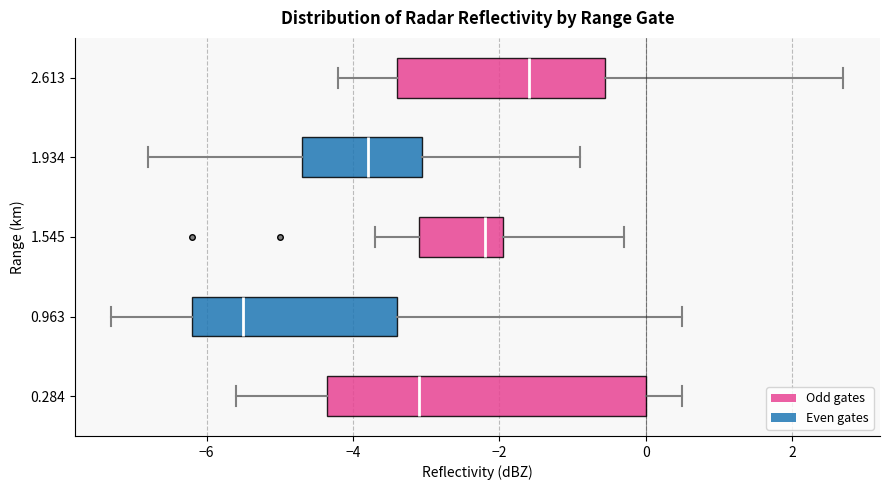

Reading bottom to top, transcribe this box plot: for each box, give where its median line is, the range the box spans, and where its two whiskers end, as read against the x-axis. The values are not printed on the chart, so give them approximately, as read against the axis.

0.284: median -3.0, box -4.4 to 0.0, whiskers -5.6 to 0.6
0.963: median -5.4, box -6.2 to -3.4, whiskers -7.2 to 0.6
1.545: median -2.2, box -3.0 to -2.0, whiskers -3.6 to -0.2
1.934: median -3.8, box -4.6 to -3.0, whiskers -6.8 to -0.8
2.613: median -1.6, box -3.4 to -0.6, whiskers -4.2 to 2.8